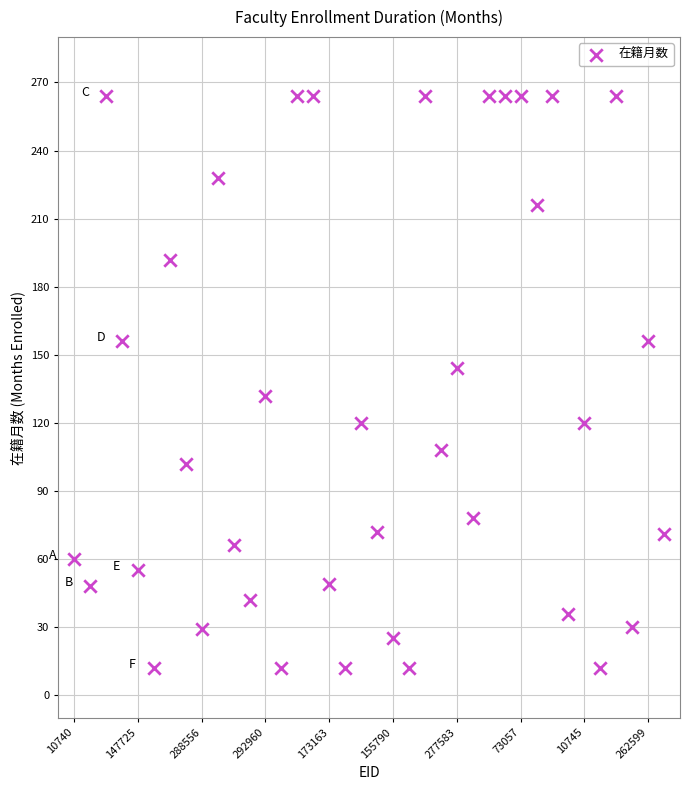

What is the range of Y values (max minus min)?

252